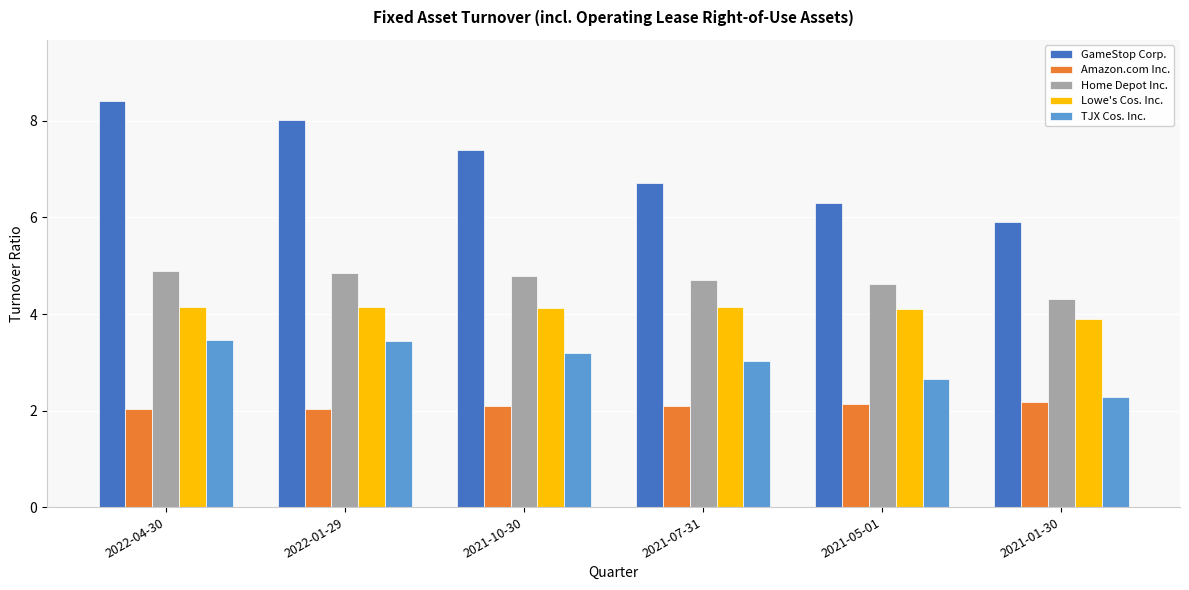

Where is TJX Cos. Inc. nearest to the value 2?

2021-01-30